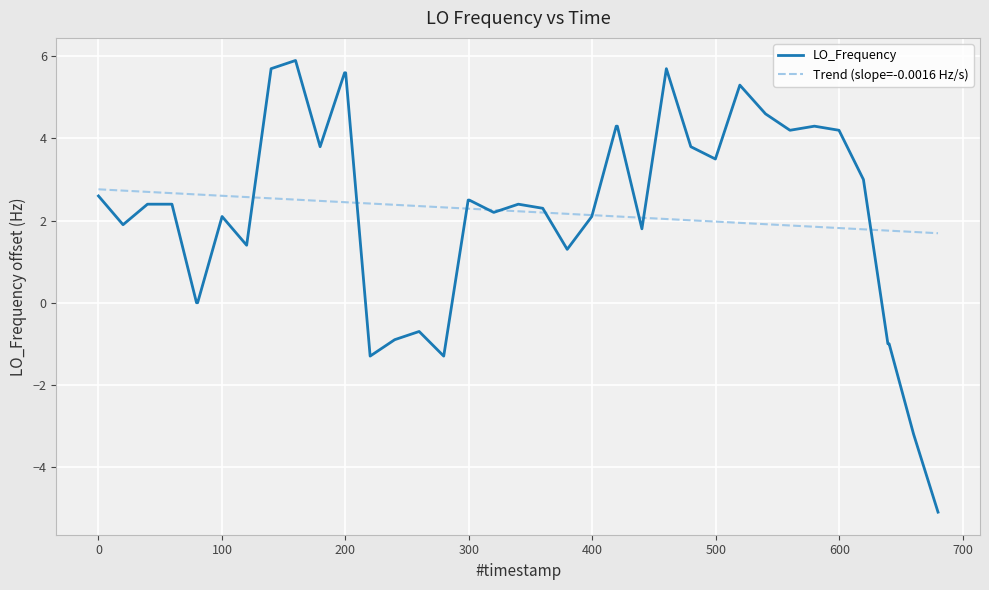

What is the minimum value for LO_Frequency?

-5.1